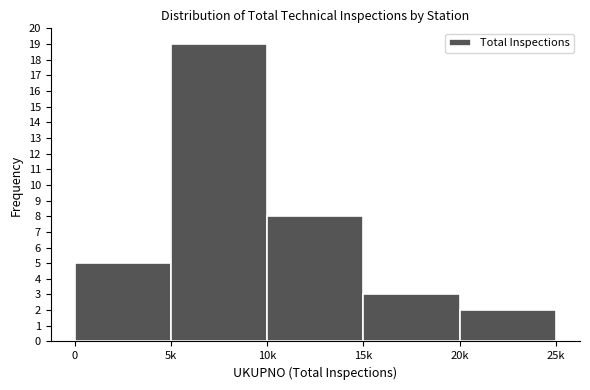

Reading left to right, what are all the values shown in this chart?

0=5	5k=19	10k=8	15k=3	20k=2